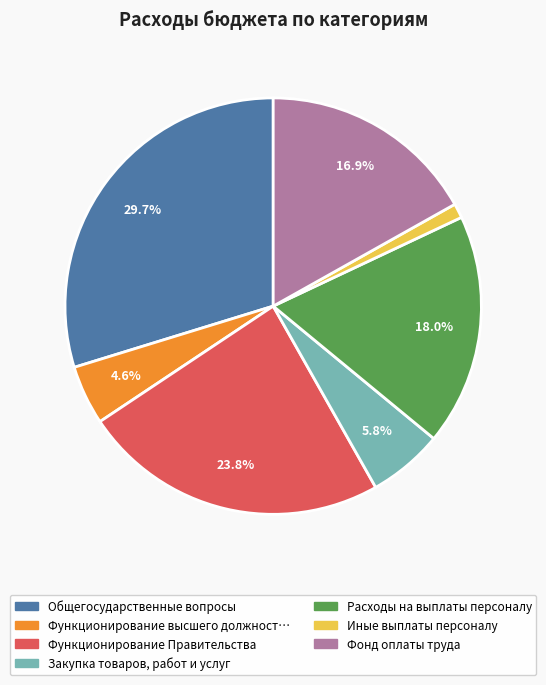

How many slices are in this pie chart?

7